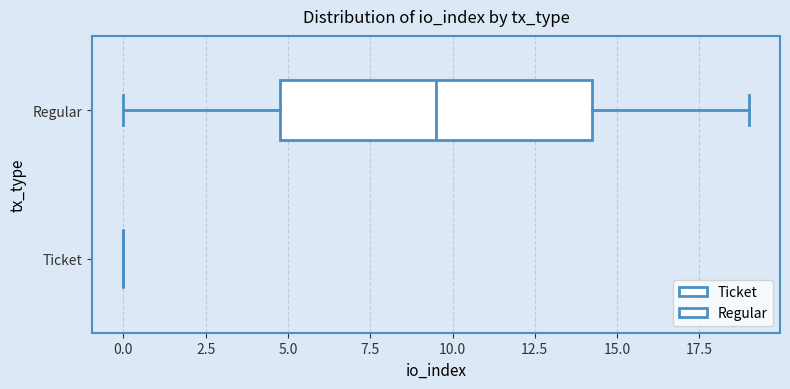

Reading bottom to top, transcribe this box plot: for each box, give where its median line is, the range the box spans, and where its two whiskers end, as read against the x-axis. The values are not printed on the chart, so give them approximately, as read against the axis.

Ticket: box collapsed to a line at 0.0, whiskers 0.0 to 0.0
Regular: median 9.5, box 5.0 to 14.5, whiskers 0.0 to 19.0